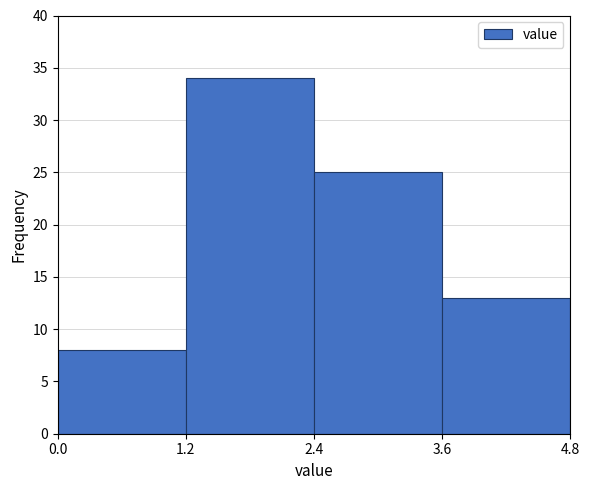

Which range on the x-axis has the tallest bar?

1.2 to 2.4